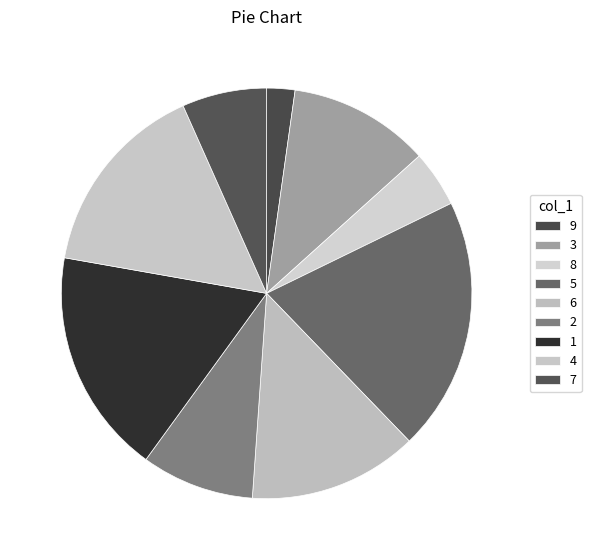

How many slices are in this pie chart?

9